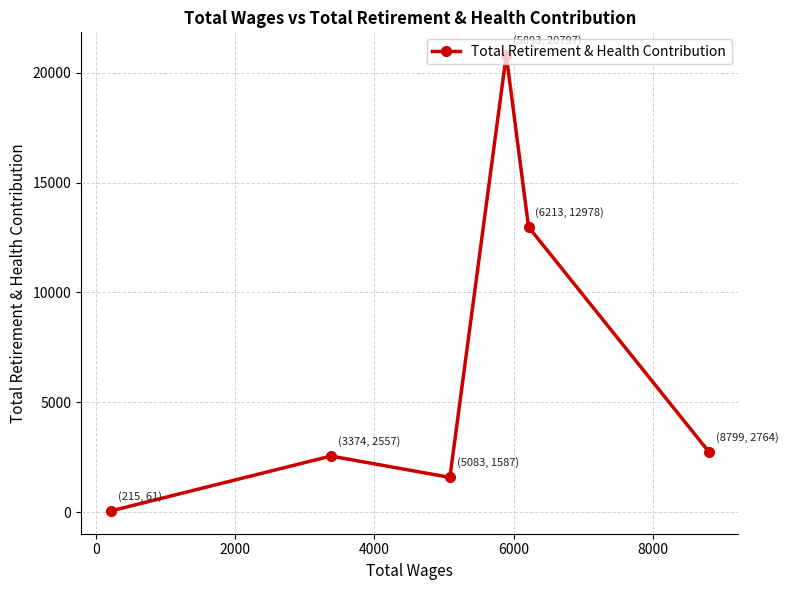

What is the average value?

6791